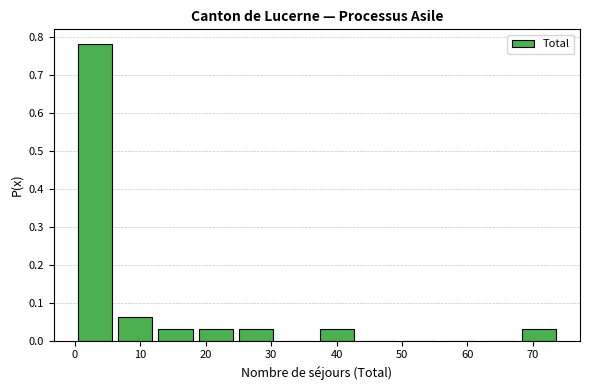

Over which range of the x-axis is the bar tallest?

0 to 6